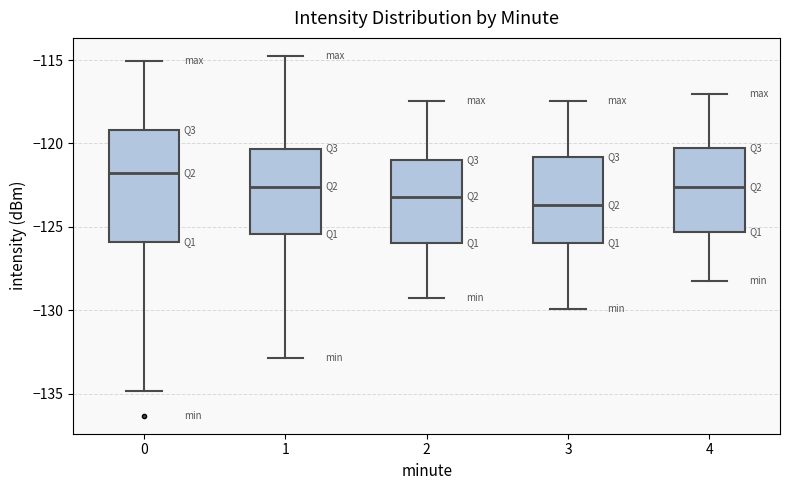

Which box's median line is the highest?

0